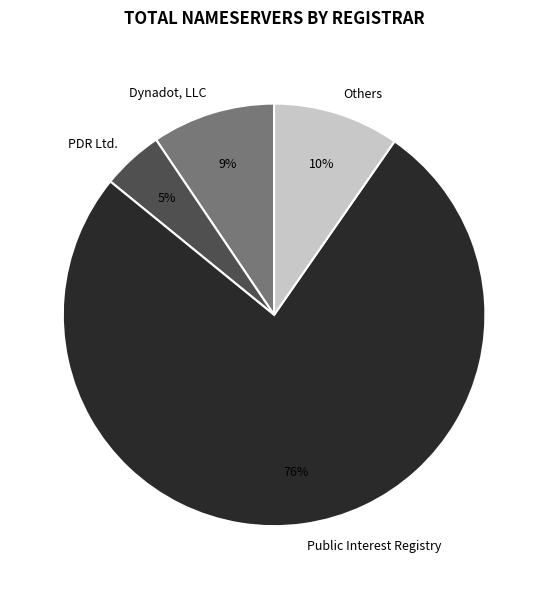

Is the sum of Public Interest Registry and Others greater than half?

Yes